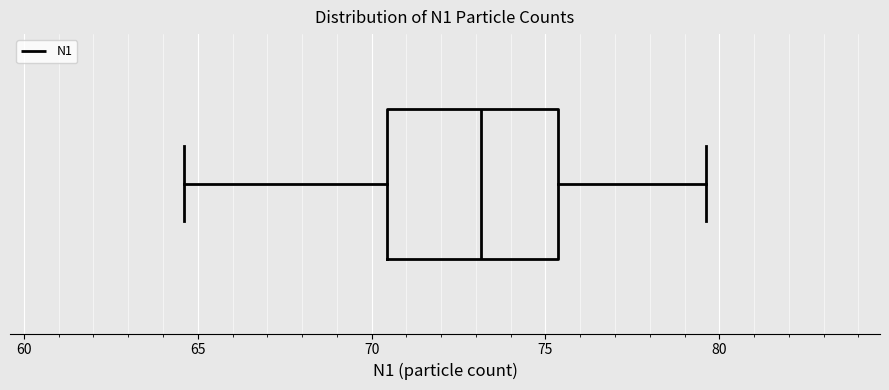

Transcribe this box plot: give where the median line is, the range the box spans, and where the two whiskers end, as read against the x-axis. The values are not printed on the chart, so give them approximately, as read against the axis.

median 73.0, box 70.5 to 75.5, whiskers 64.5 to 79.5